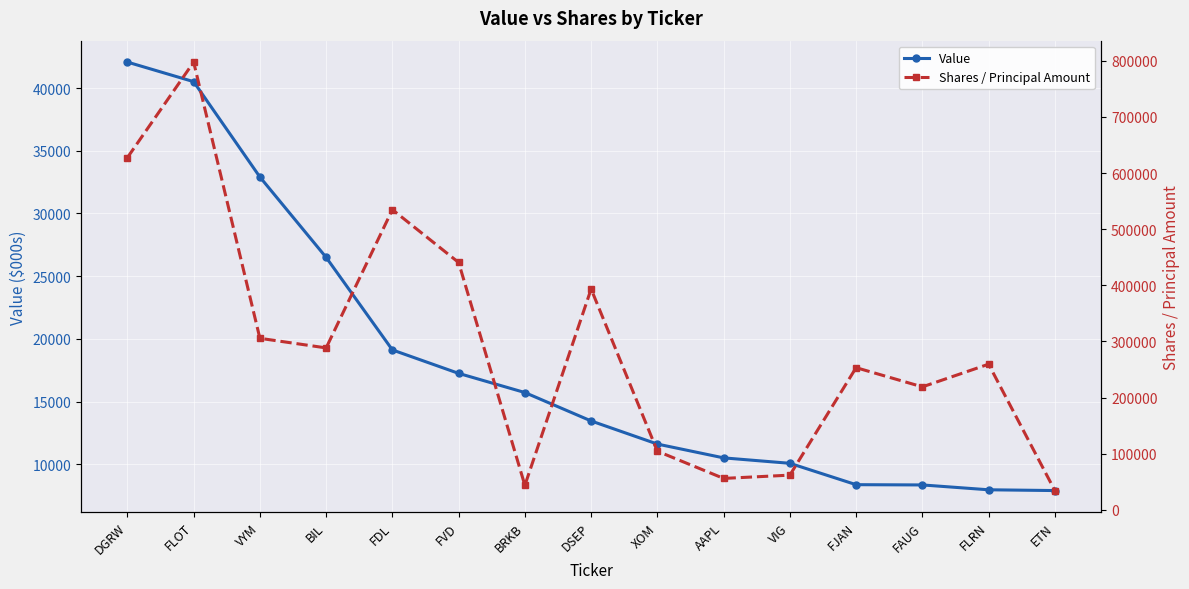

What value does the Value series have at FVD, to the nearest 100?

17300